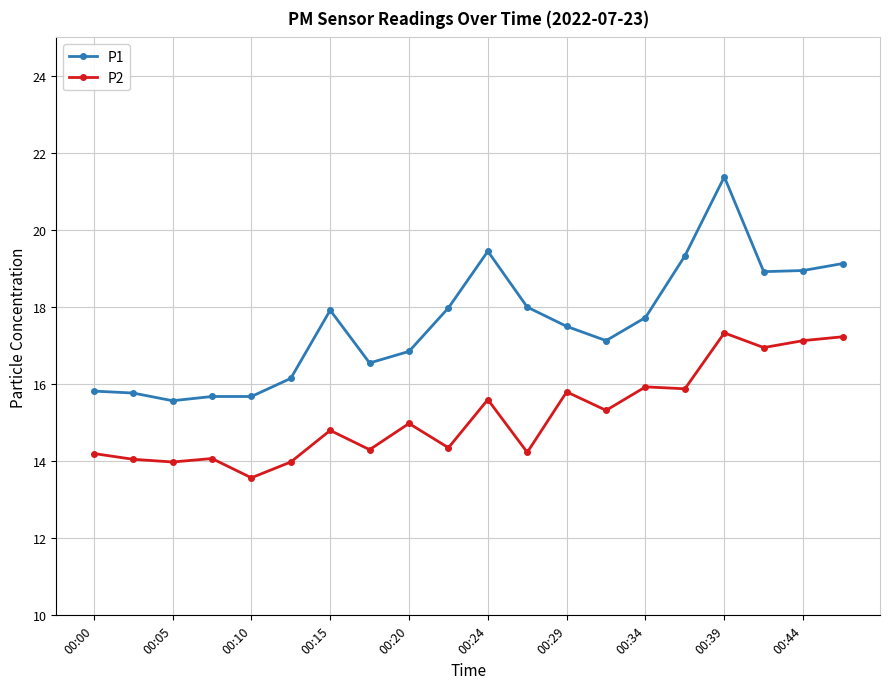

Rank the series by their average value, from lowest to highest.

P2, P1